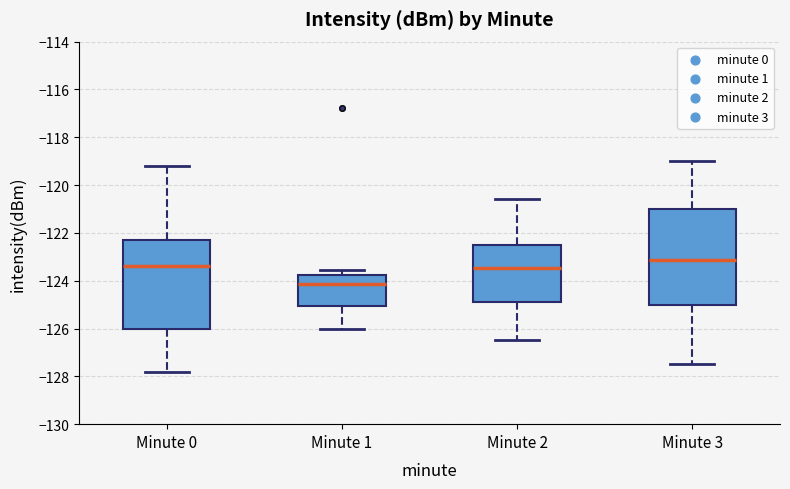

Which box has the lowest median line?

Minute 1